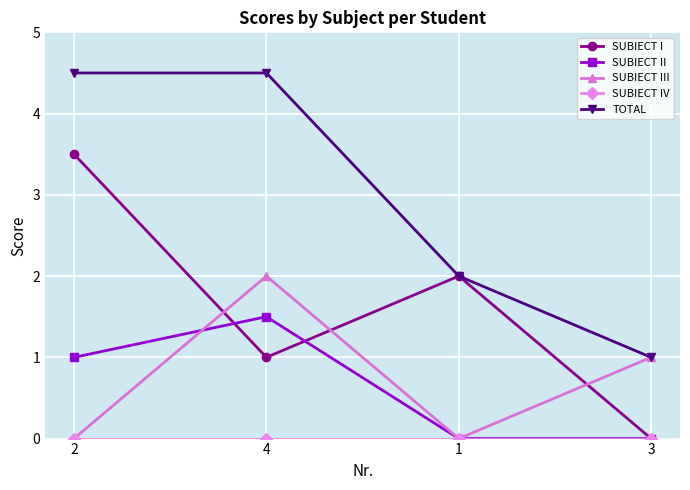

What value does the SUBIECT III series have at 3?

1.0